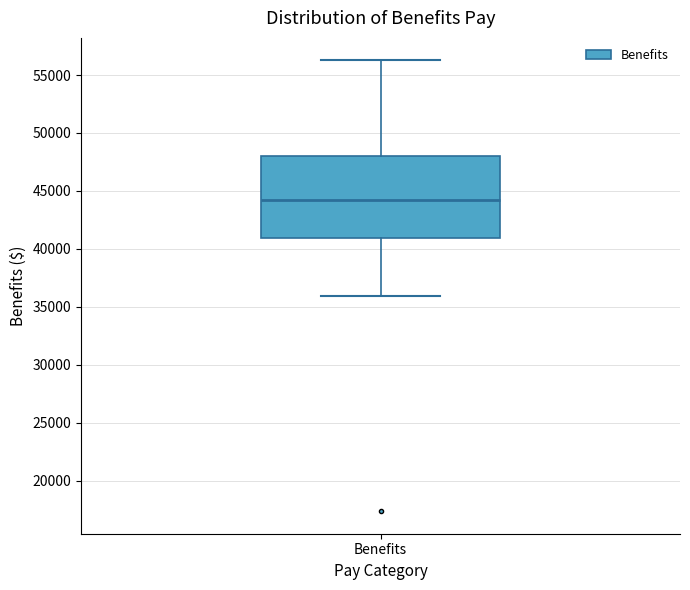

Read this box plot against the y-axis: the position of the median line, the range covered by the box, and the ends of both whiskers. The values are not printed on the chart, so give them approximately, as read against the axis.

median 44000, box 41000 to 48000, whiskers 36000 to 56500